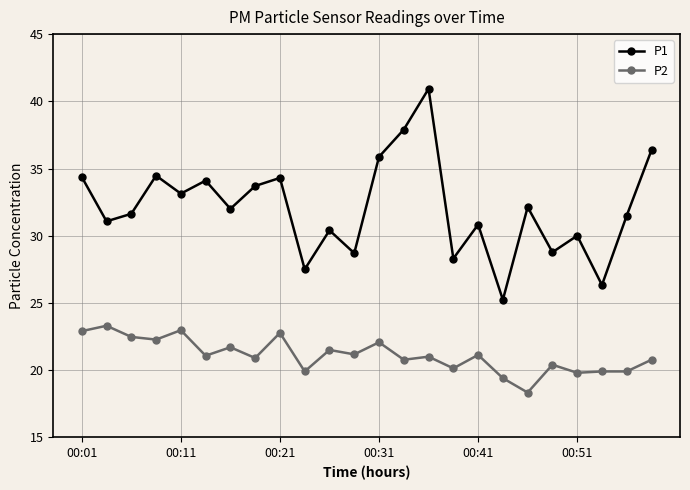

Count the number of data series in this chart.

2